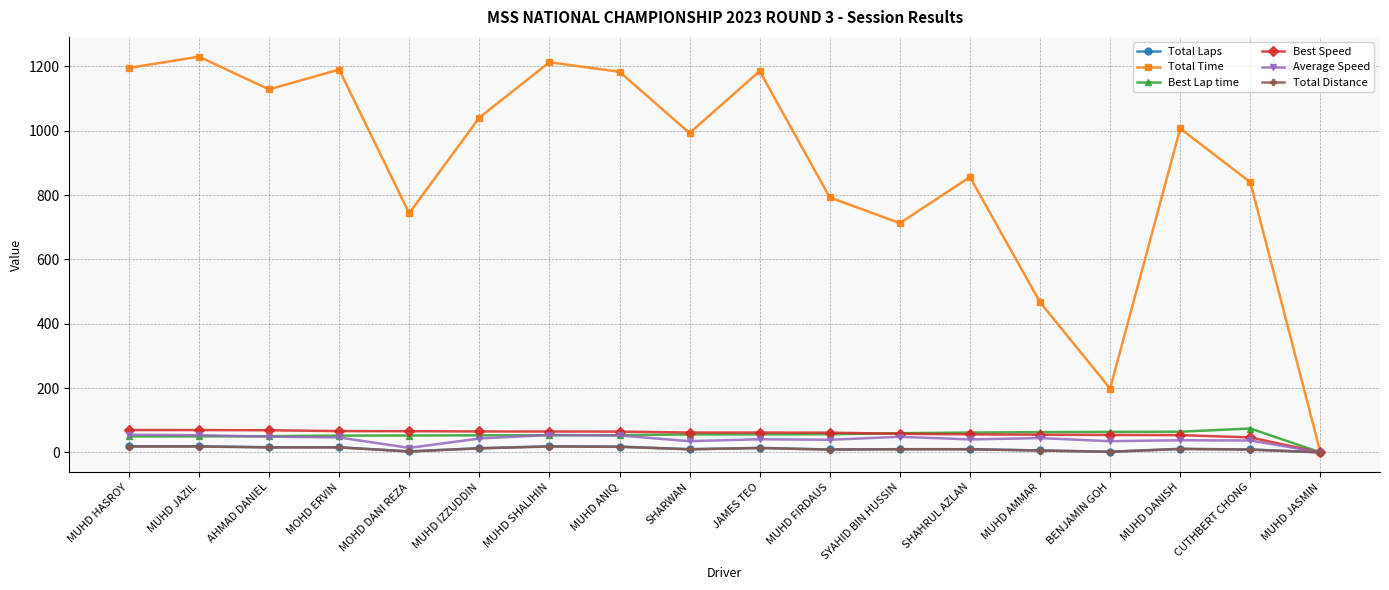

What is the maximum value for Best Lap time?

74.2